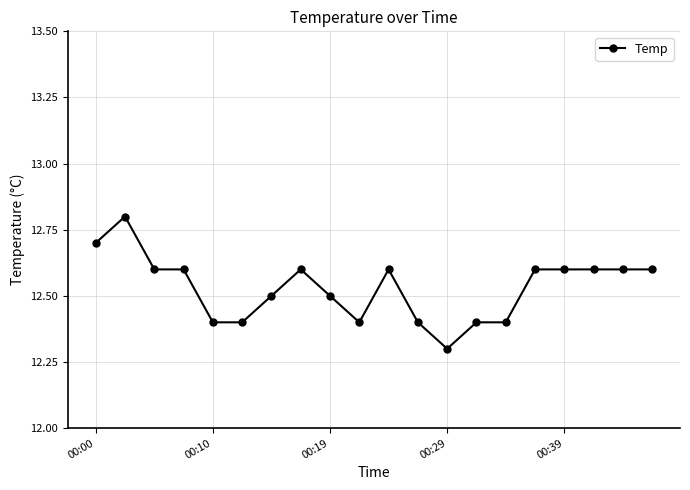

What is the value of the 12th point from the left?

12.4